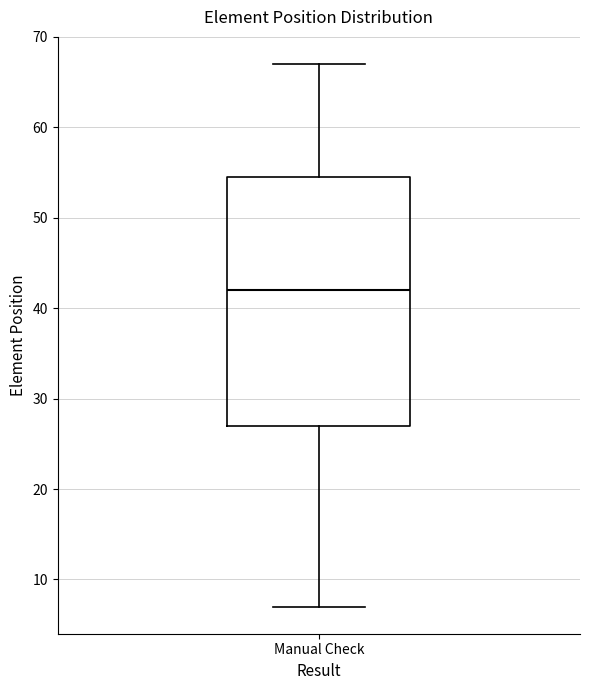

Transcribe this box plot: give where the median line is, the range the box spans, and where the two whiskers end, as read against the y-axis. The values are not printed on the chart, so give them approximately, as read against the axis.

median 42, box 27 to 55, whiskers 7 to 67